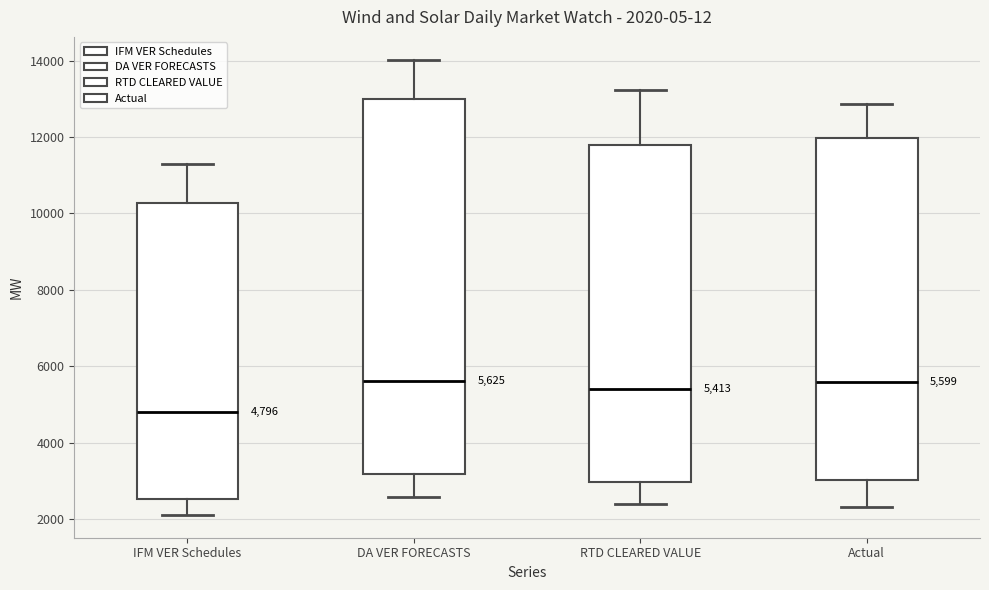

Comparing the boxes themselves (not the whiskers), which one is the tallest?

DA VER FORECASTS